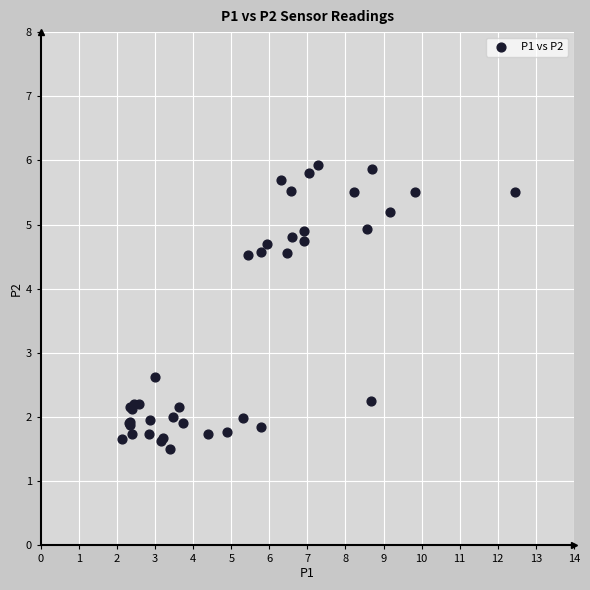

What Y value in the scatter plot is closest to 3?

2.6